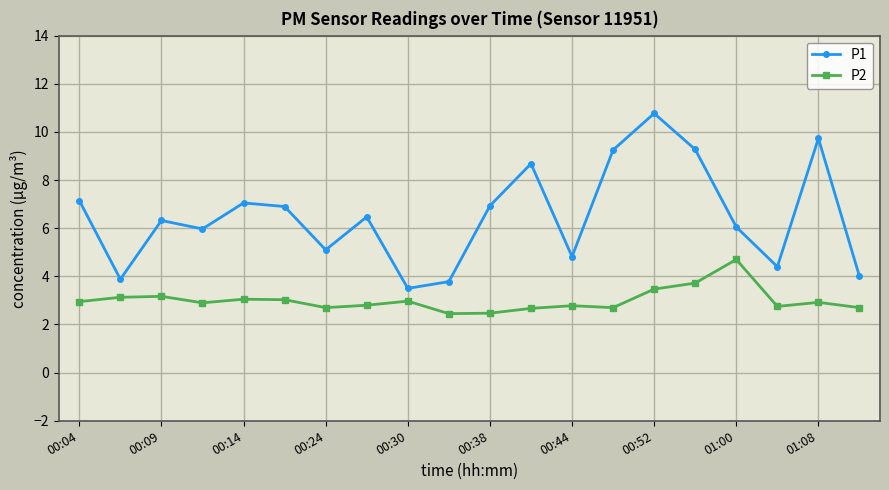

What is the lowest value of the P1 series?

3.5